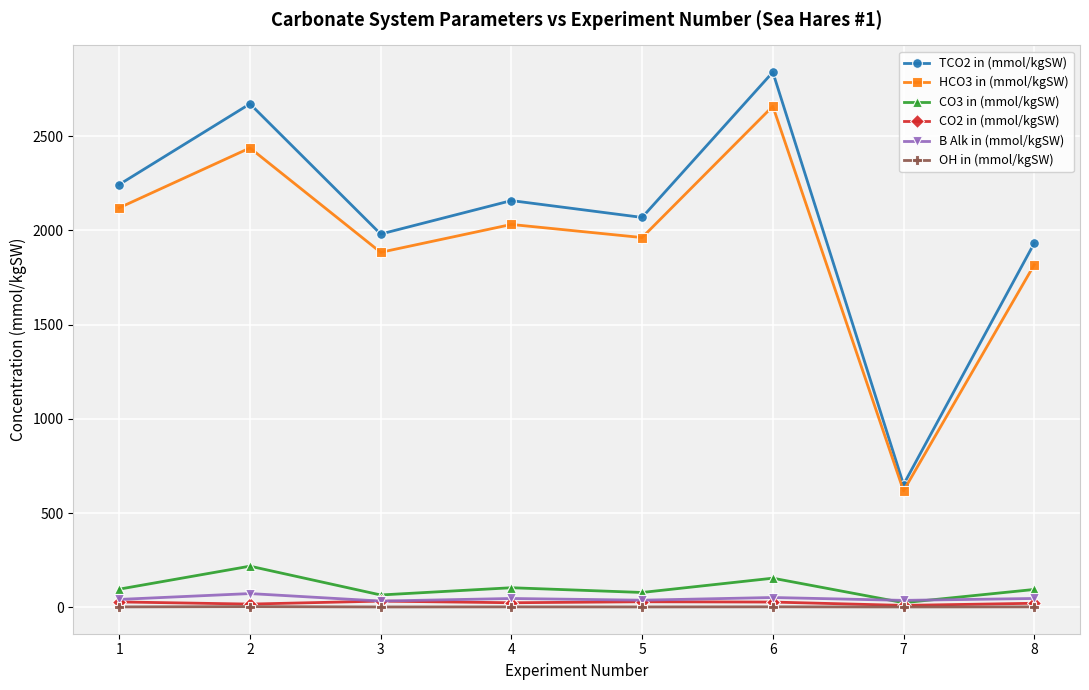

True or false: CO2 in (mmol/kgSW) and TCO2 in (mmol/kgSW) intersect in this chart.

False